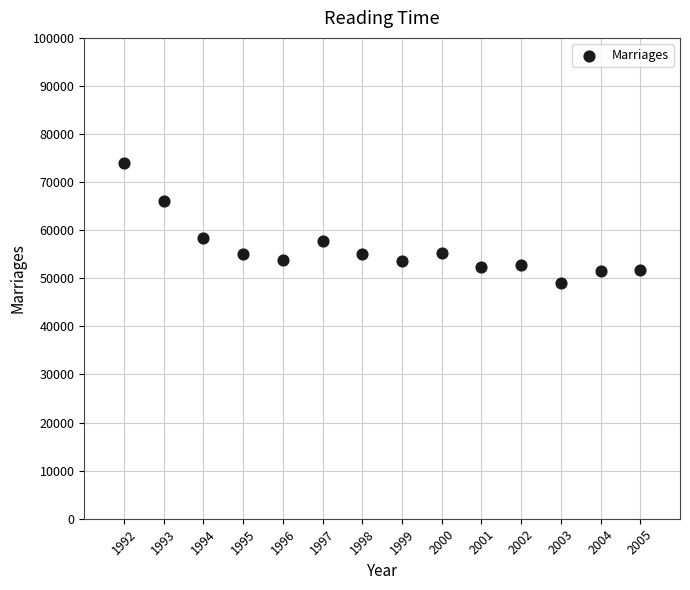

What is the range of X values (max minus min)?

13